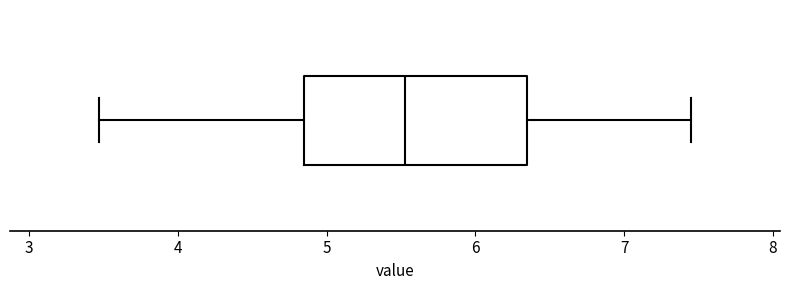

Read this box plot against the x-axis: the position of the median line, the range covered by the box, and the ends of both whiskers. The values are not printed on the chart, so give them approximately, as read against the axis.

median 5.5, box 4.9 to 6.4, whiskers 3.5 to 7.5